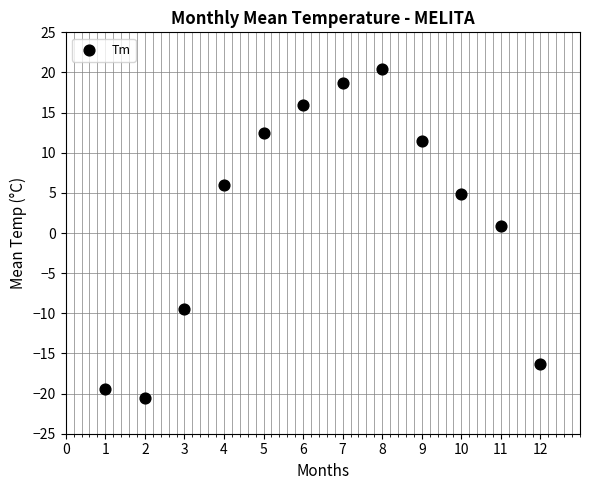

What is the range of X values (max minus min)?

11.0